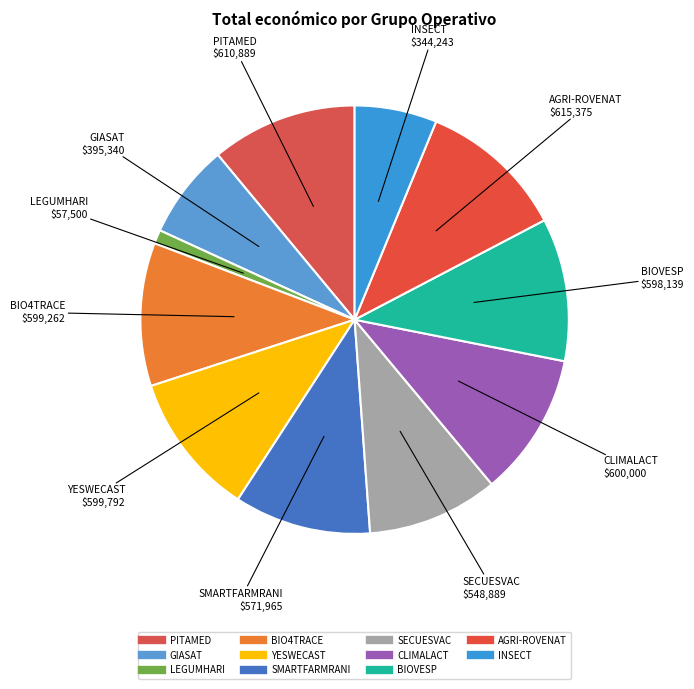

Rank the categories by value from lowest to highest.

LEGUMHARI, INSECT, GIASAT, SECUESVAC, SMARTFARMRANI, BIOVESP, BIO4TRACE, YESWECAST, CLIMALACT, PITAMED, AGRI-ROVENAT